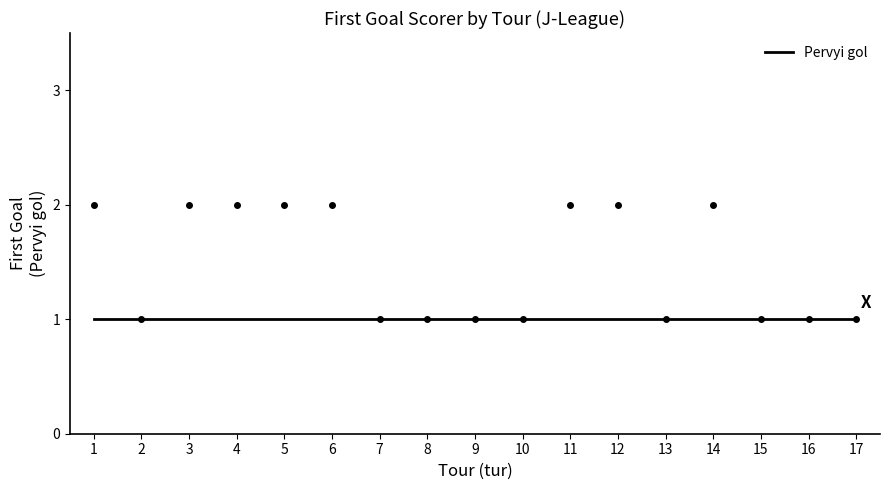

Where is the first local minimum?

2